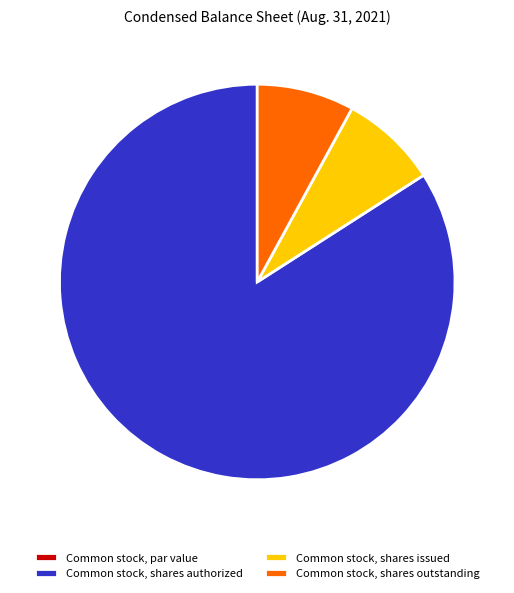

Is there any slice that represents more than half of the pie?

Yes